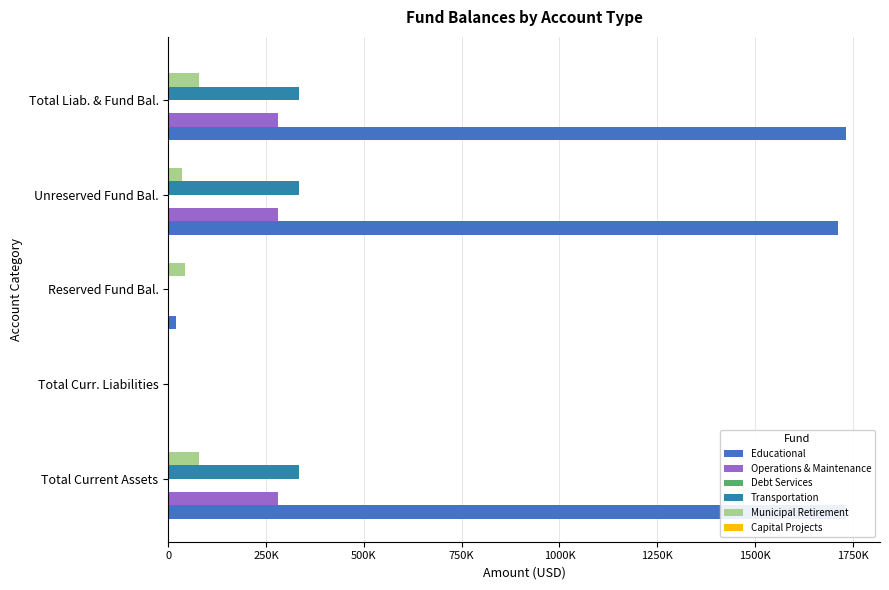

Is the value of Operations & Maintenance at Unreserved Fund Bal. greater than the value of Educational at Reserved Fund Bal.?

Yes